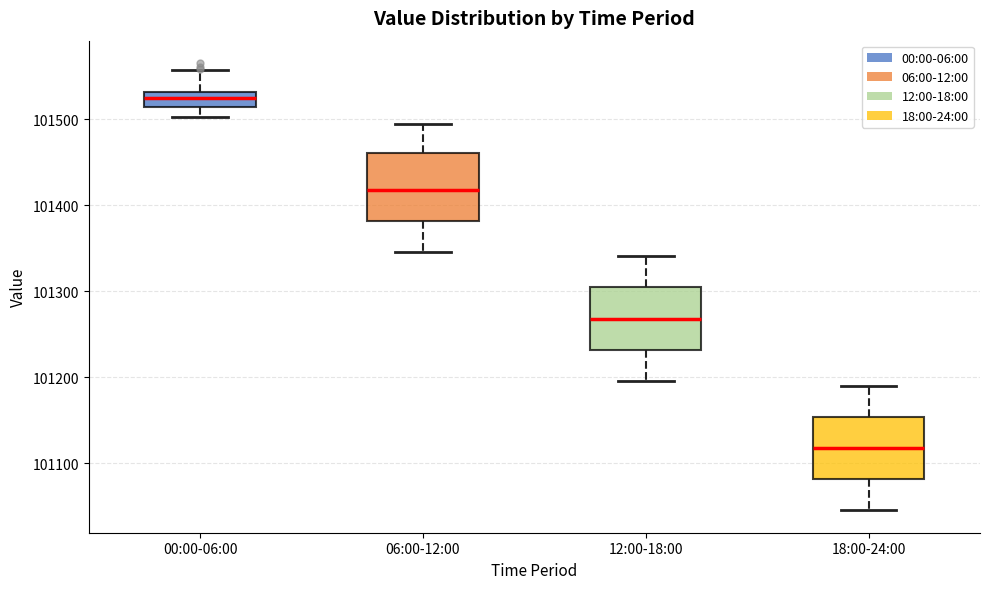

Where does the upper whisker of the box for 12:00-18:00 end on the y-axis? The values are not printed on the chart, so give them approximately, as read against the axis.

101340